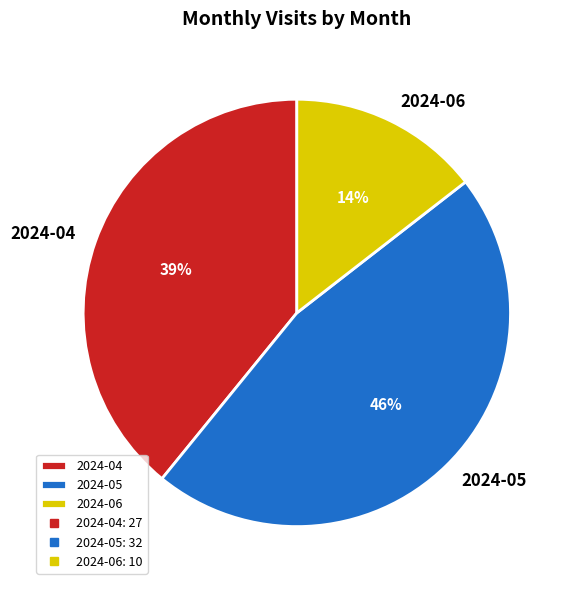

What is the smallest slice in the pie chart?

2024-06